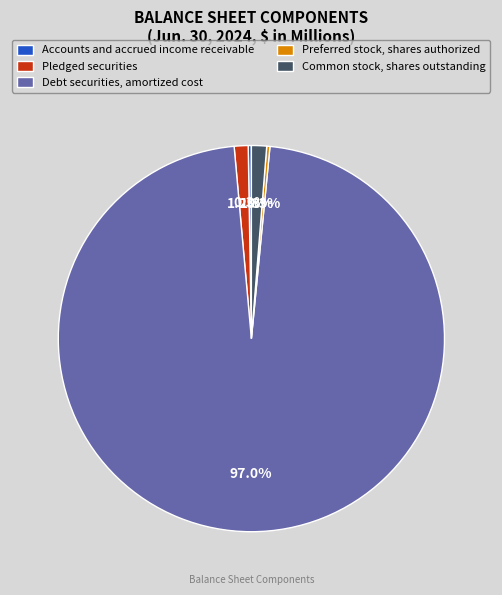

To the nearest percent, what is the average slice percentage?

20%